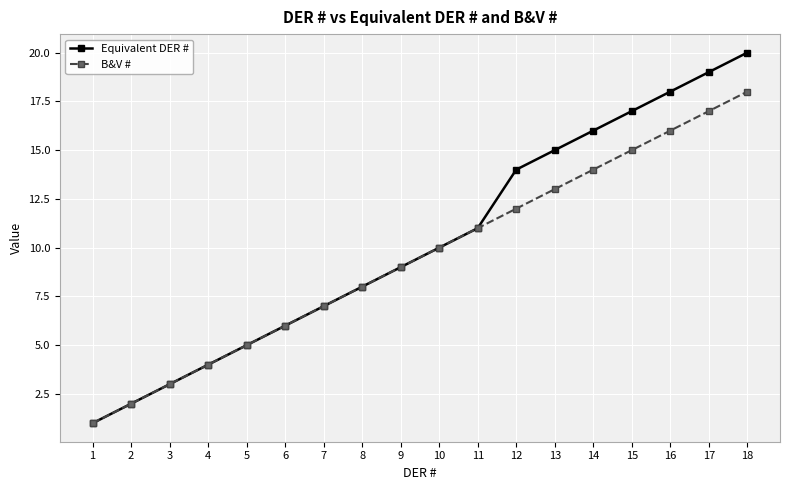

List the series in order of their peak value, highest first.

Equivalent DER #, B&V #